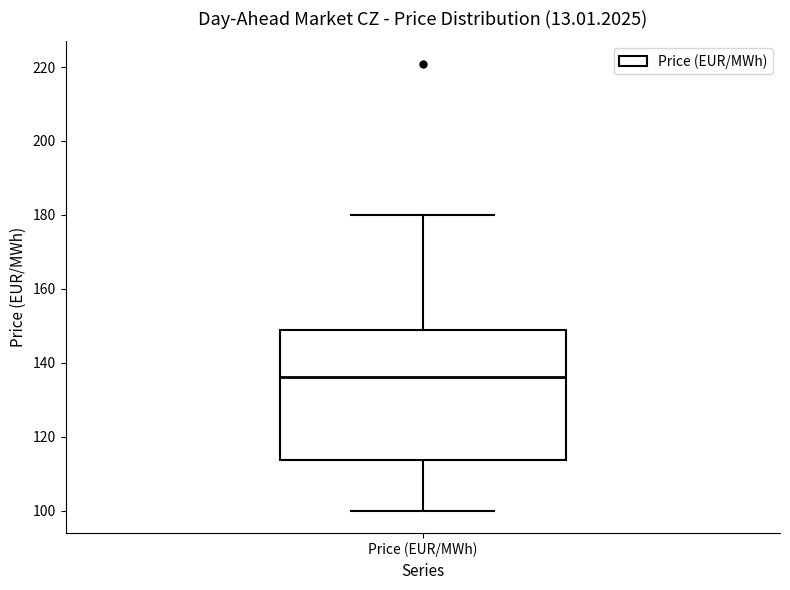

Where does the lower whisker of the box for Price (EUR/MWh) end on the y-axis? The values are not printed on the chart, so give them approximately, as read against the axis.

100